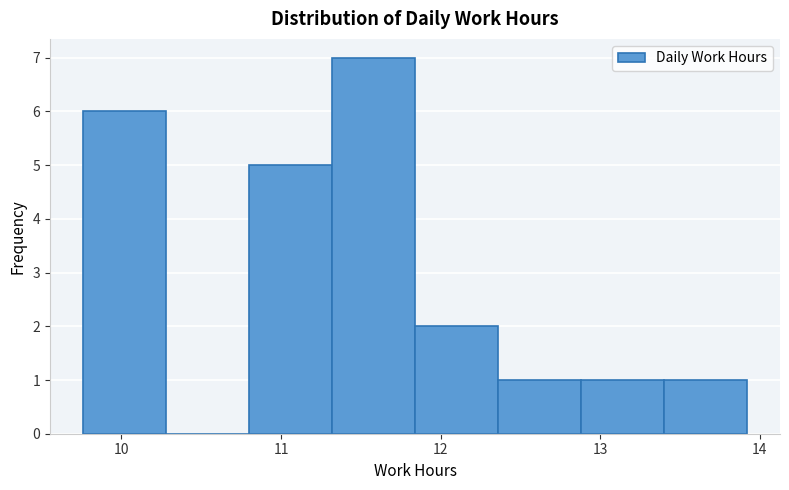

How tall is the bar that spans 10.80 to 11.32 on the x-axis? Neither the bar edges nor the heights are printed on the chart, so give them approximately, as read against the axes.

5